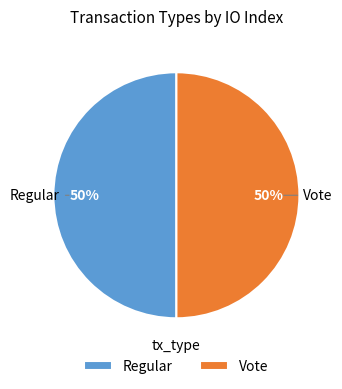

How many segments does this pie chart have?

2